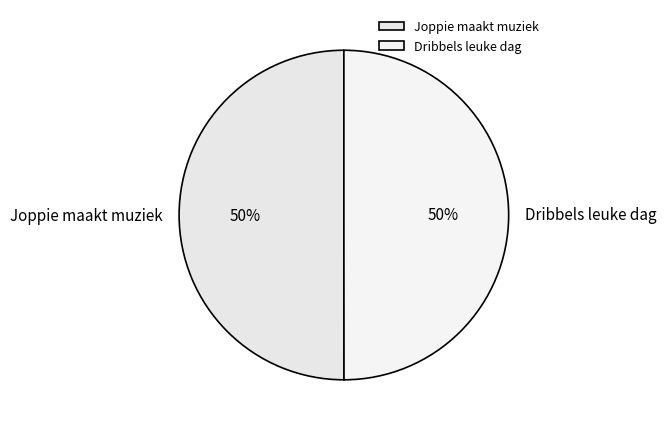

To the nearest percent, what portion does Joppie maakt muziek represent?

50%